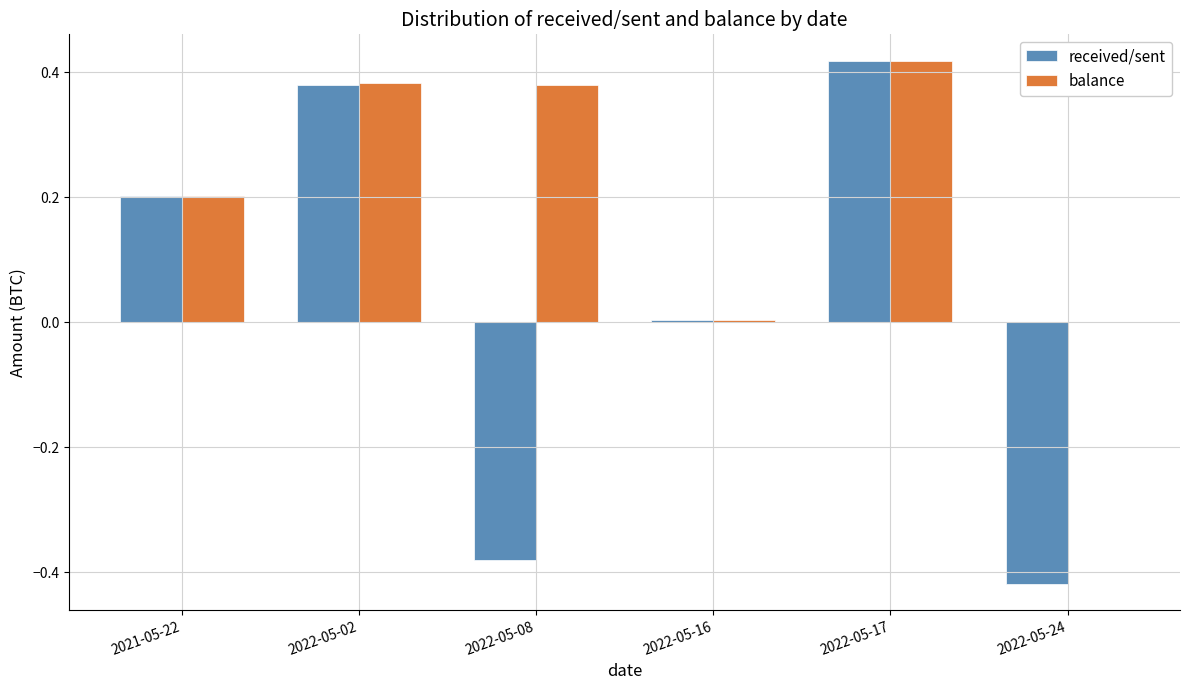

Which label corresponds to the largest value in the chart?

2022-05-17